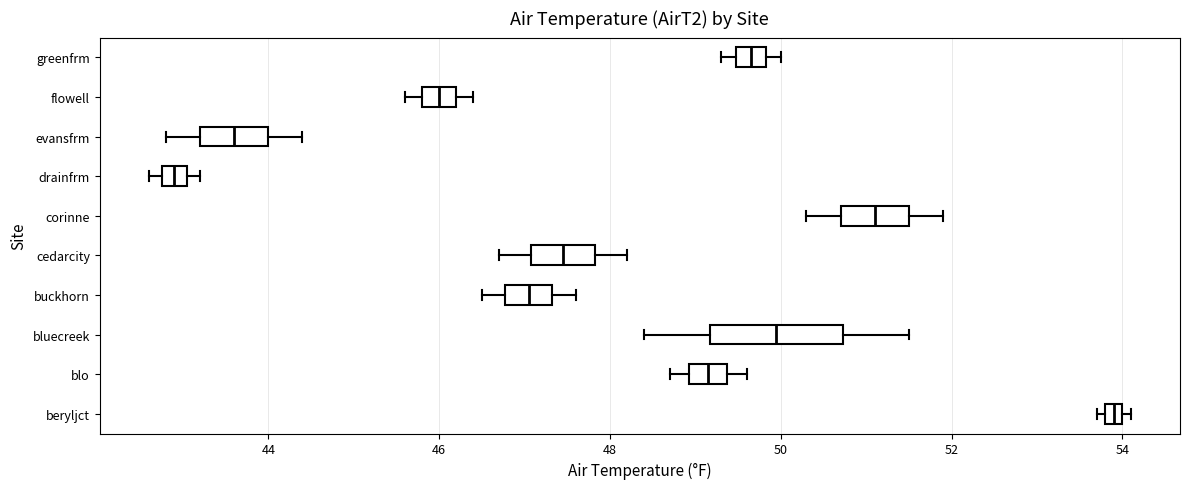

Where does the right whisker of the box for blo end on the x-axis? The values are not printed on the chart, so give them approximately, as read against the axis.

49.6